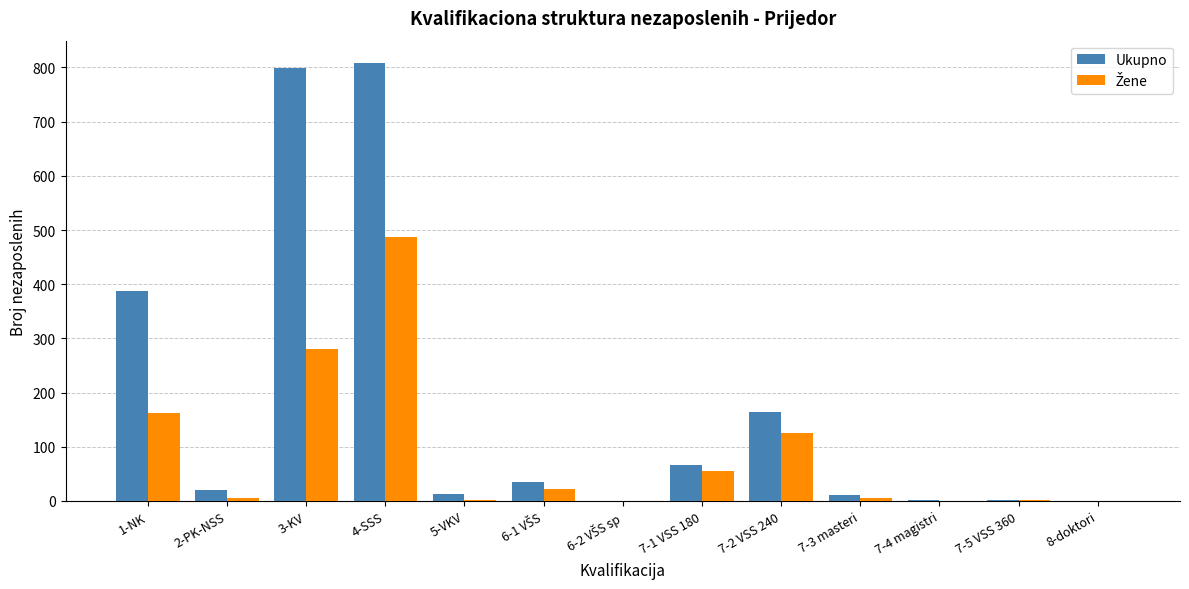

The value of Ukupno at 3-KV is 799. True or false?

True